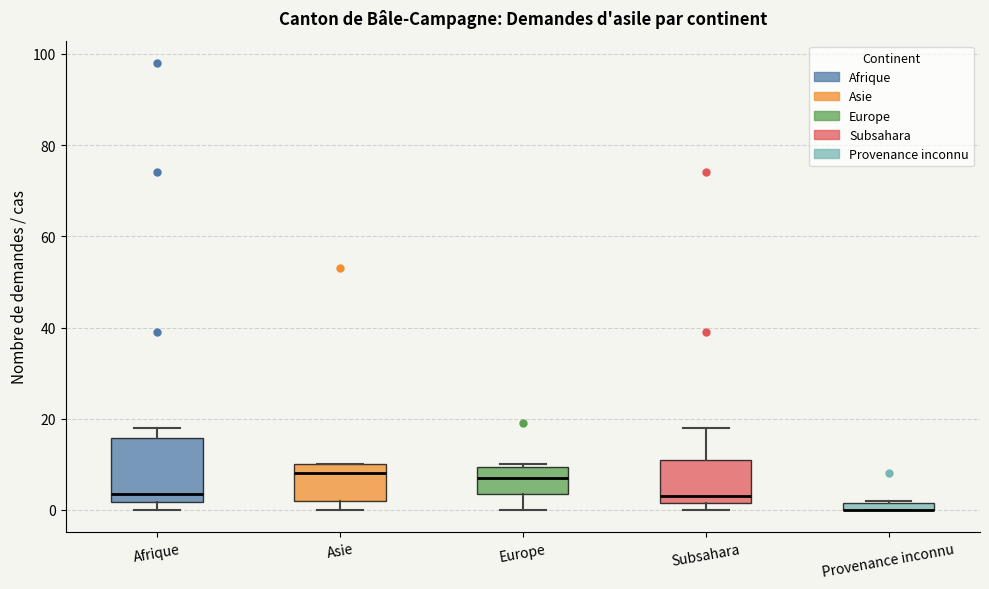

Which box is the tallest, from its lower edge to its upper edge?

Afrique